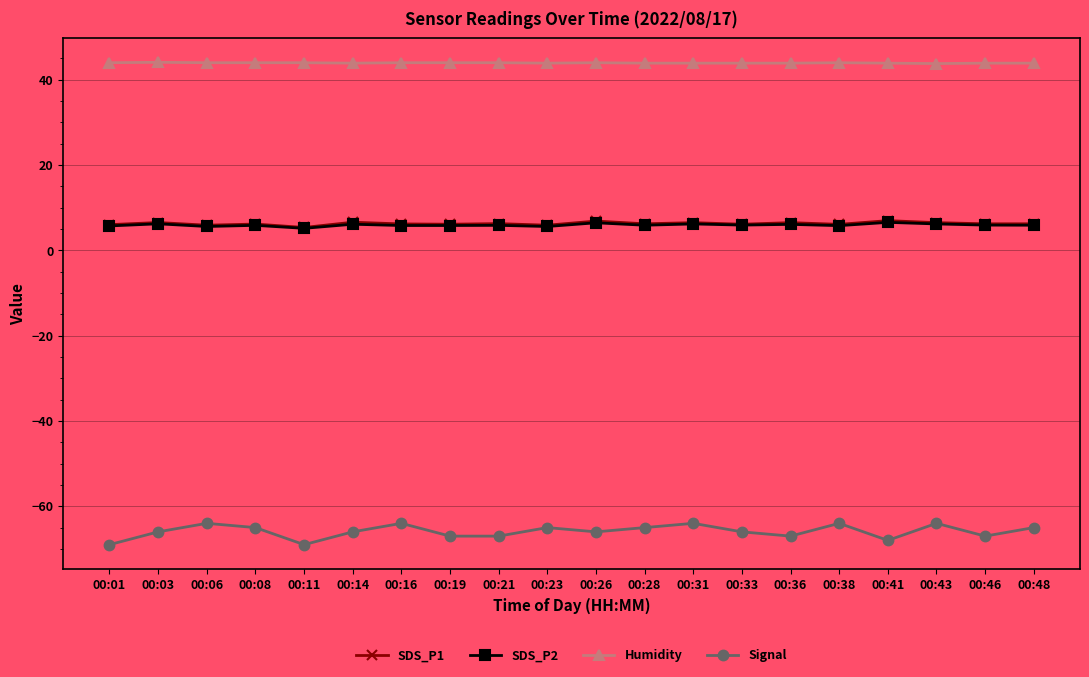

What is the minimum value shown in the chart?

-69.0